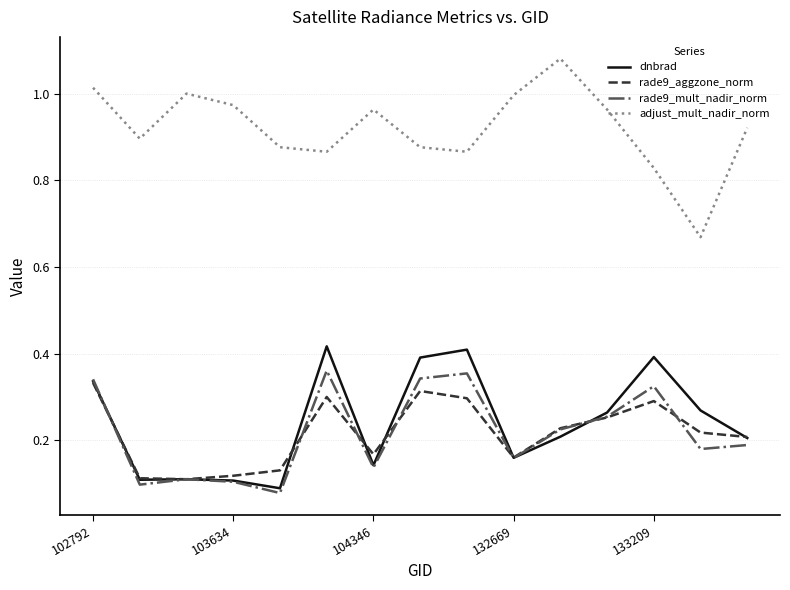

True or false: rade9_mult_nadir_norm and adjust_mult_nadir_norm intersect in this chart.

False